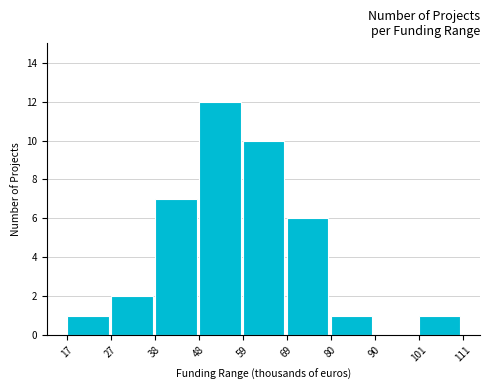

Reading left to right, list all the values displayed in this chart.

17=1	27=2	38=7	48=12	59=10	69=6	80=1	90=0	101=1